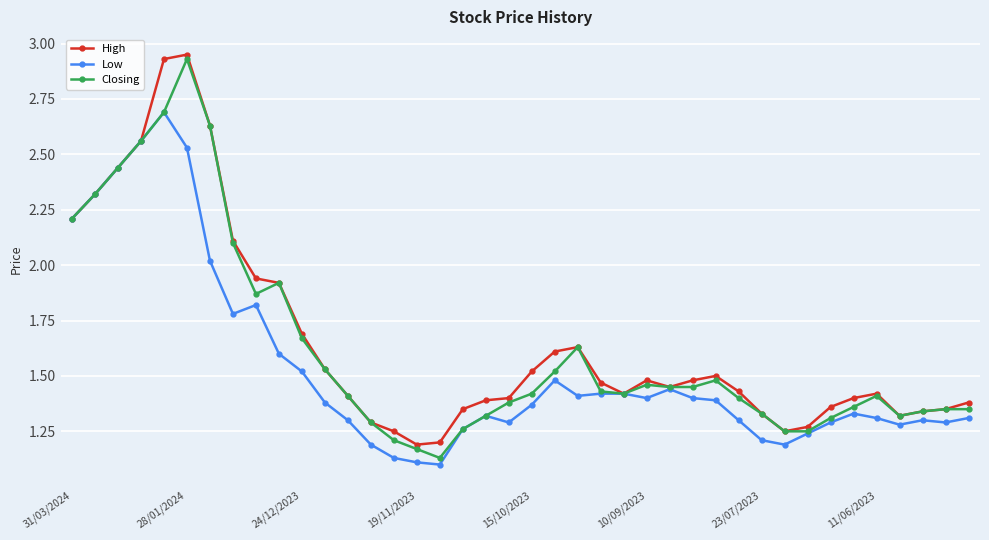

At how many categories does at least one series exceed 1?

40